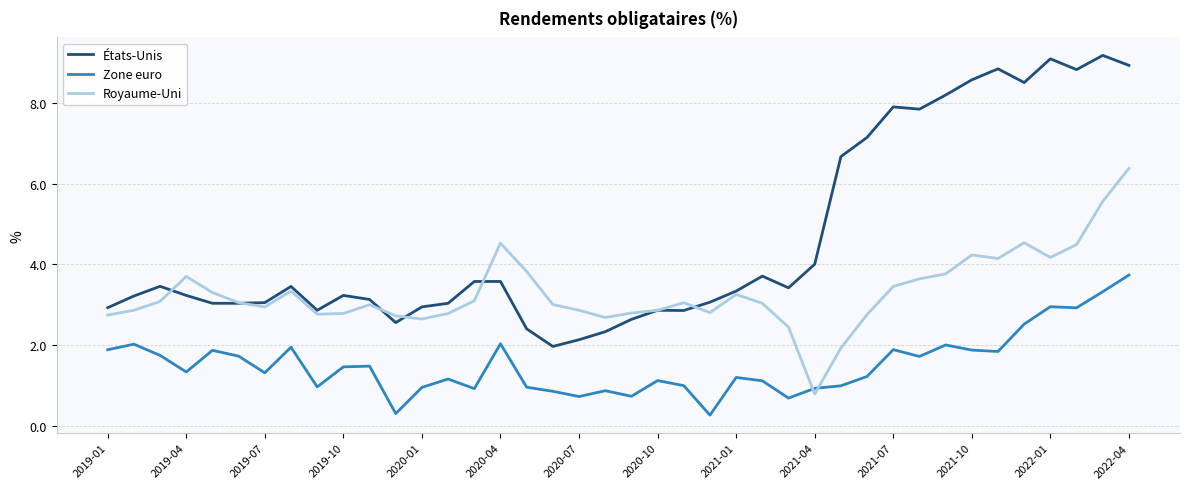

What is the greatest value displayed?

9.2